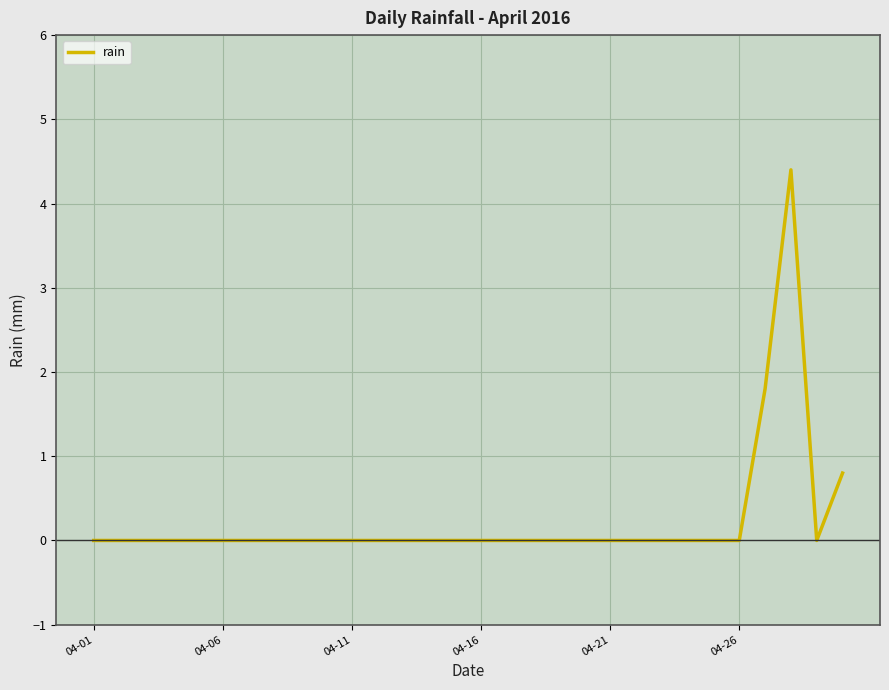

What is the greatest value displayed?

4.4